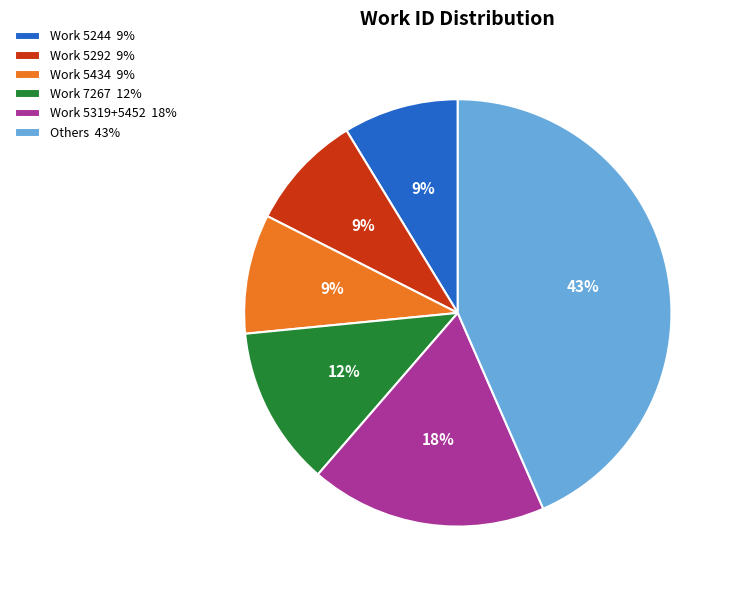

Combined, do Work 7267 12% and Work 5434 9% account for over 50%?

No